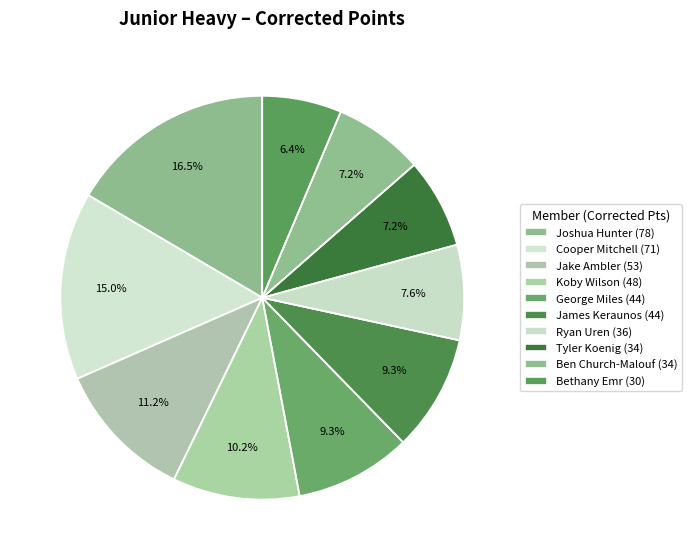

What is the change in value from Jake Ambler to George Miles?

-9